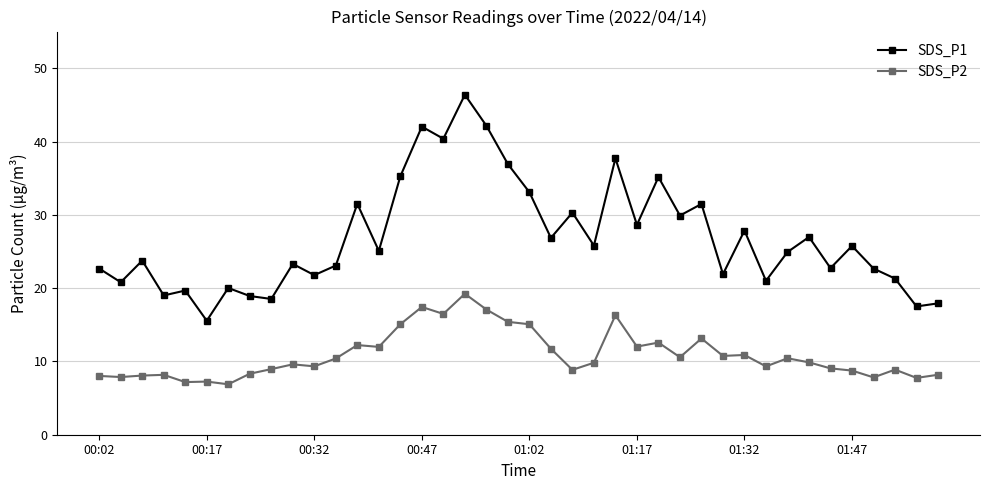

Is this an area chart (filled region under the line)?

No